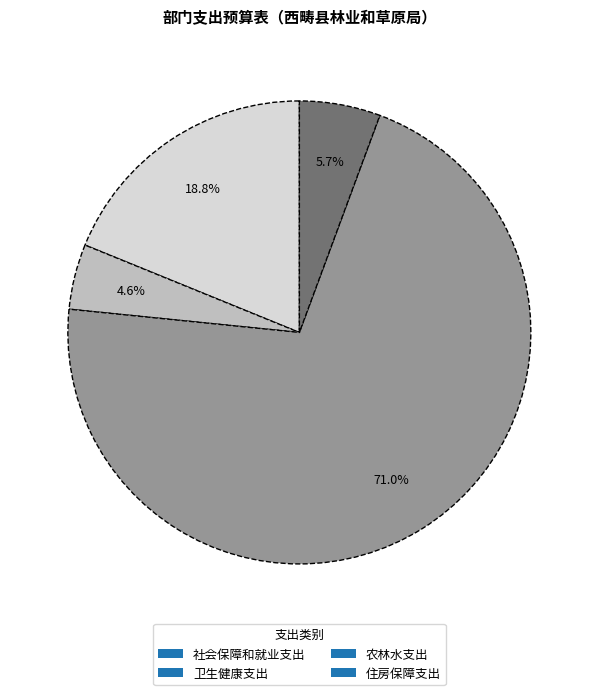

To the nearest percent, what is the difference between the 卫生健康支出 and 社会保障和就业支出 slice percentages?

14%